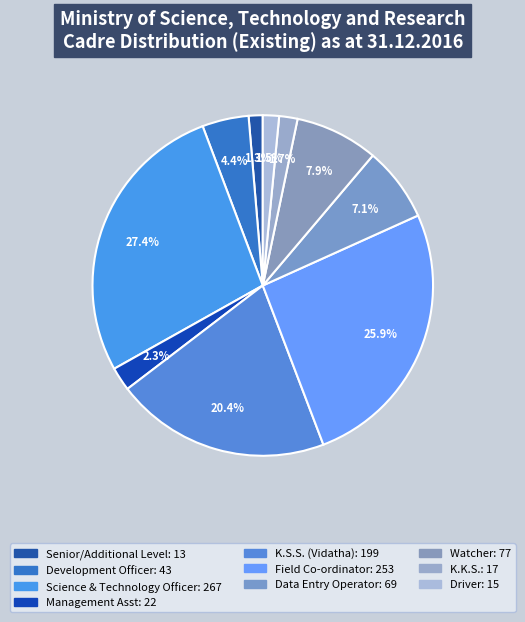

Is it true that K.S.S. (Vidatha) is 20% of the pie?

True